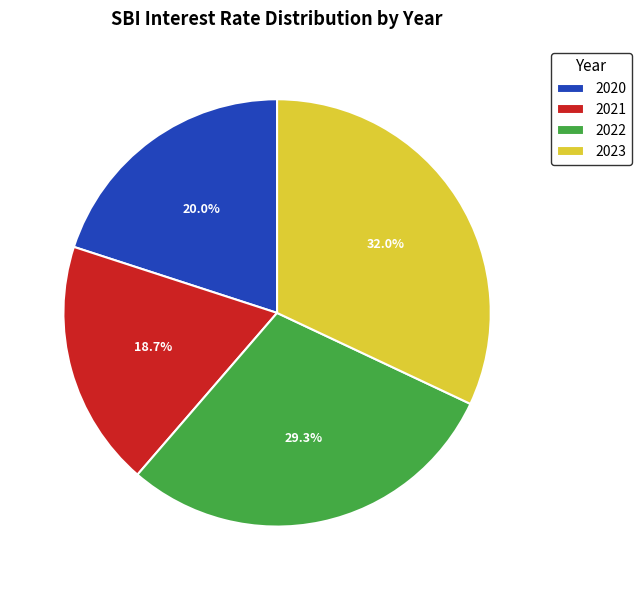

What percentage is the 2023 slice, to the nearest percent?

32%